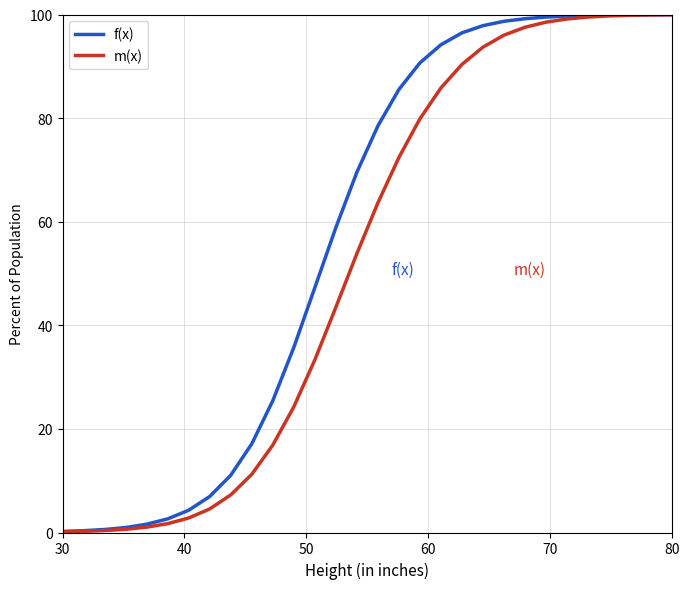

What is the maximum value for m(x)?

100.0